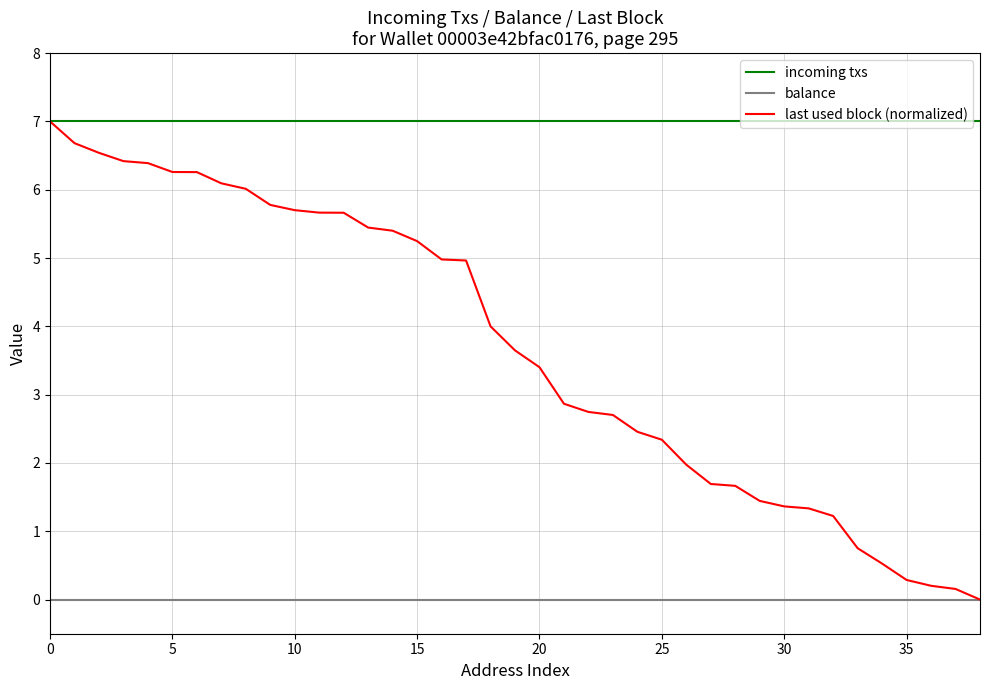

Which series has the largest total across all categories?

incoming txs